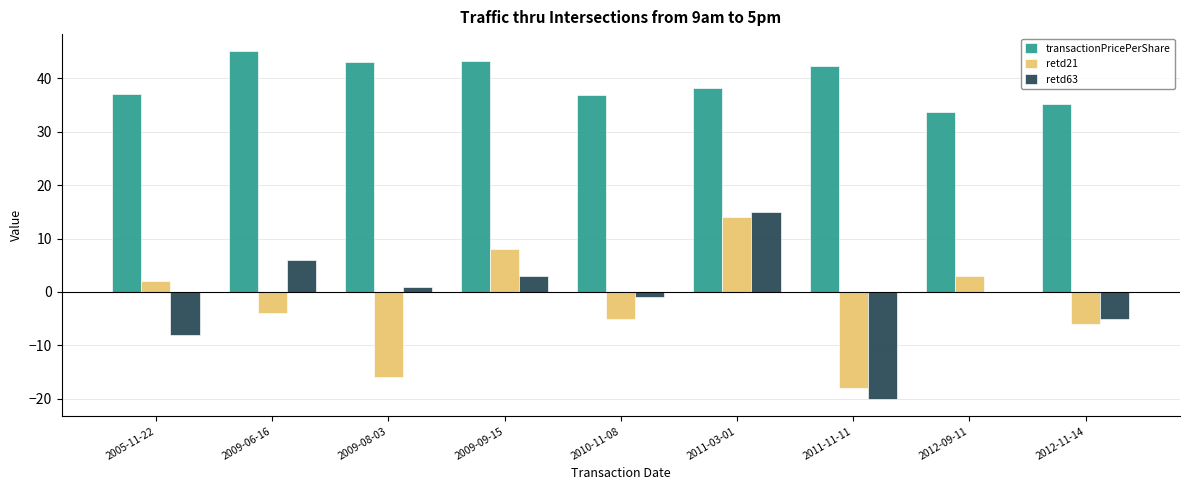

What is the sum of all retd63 values?

-9.0